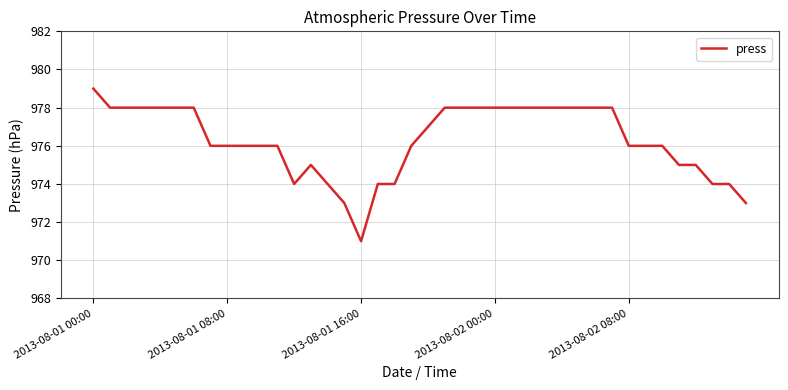

How many distinct data groups are displayed?

1